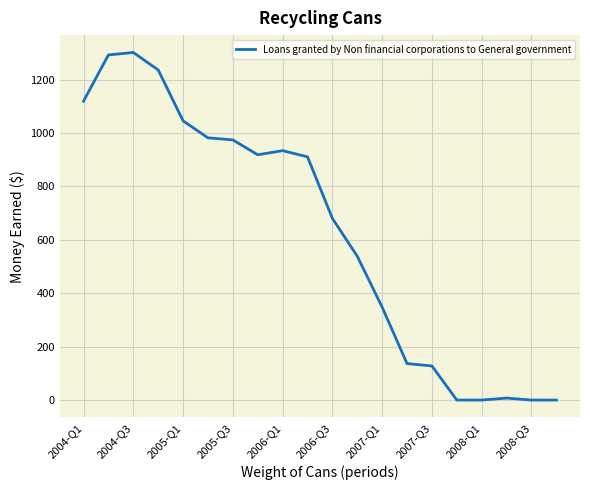

What is the sum of all values?

12552.1